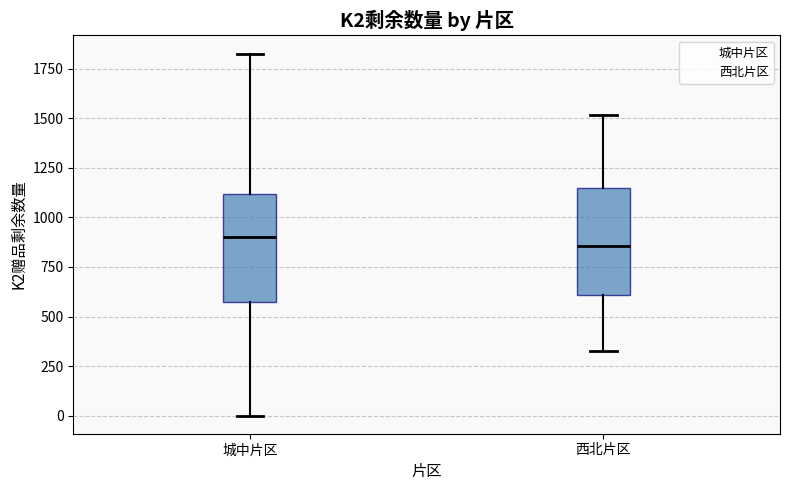

Where does the median line of the box for 西北片区 sit on the y-axis? The values are not printed on the chart, so give them approximately, as read against the axis.

850